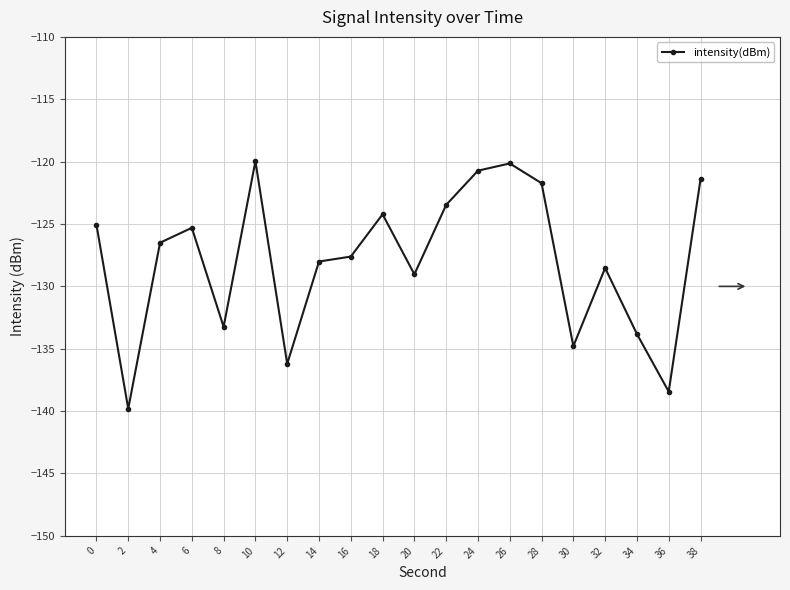

The value at 14 is -200.8. True or false?

False